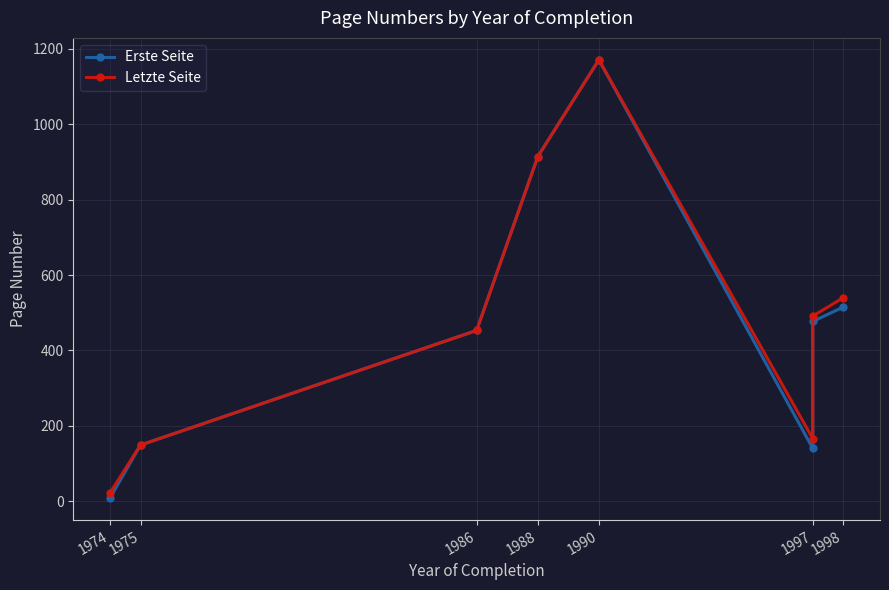

The value of Erste Seite at 1974 is 8. True or false?

True